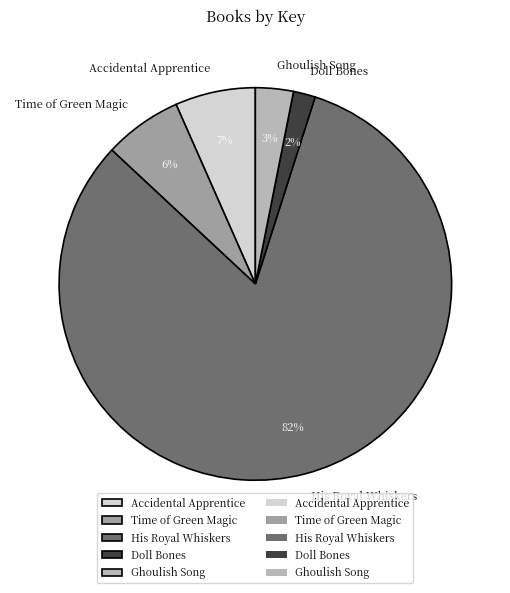

True or false: Doll Bones accounts for 2% of the total.

True